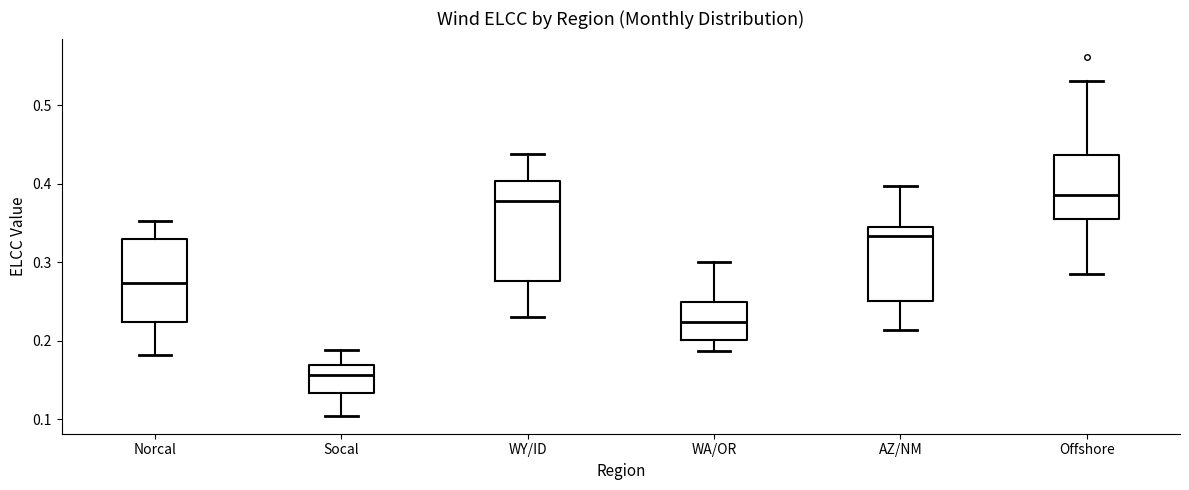

Reading left to right, transcribe this box plot: for each box, give where its median line is, the range the box spans, and where its two whiskers end, as read against the y-axis. The values are not printed on the chart, so give them approximately, as read against the axis.

Norcal: median 0.27, box 0.22 to 0.33, whiskers 0.18 to 0.35
Socal: median 0.16, box 0.13 to 0.17, whiskers 0.10 to 0.19
WY/ID: median 0.38, box 0.28 to 0.40, whiskers 0.23 to 0.44
WA/OR: median 0.22, box 0.20 to 0.25, whiskers 0.19 to 0.30
AZ/NM: median 0.33, box 0.25 to 0.35, whiskers 0.21 to 0.40
Offshore: median 0.39, box 0.35 to 0.44, whiskers 0.29 to 0.53